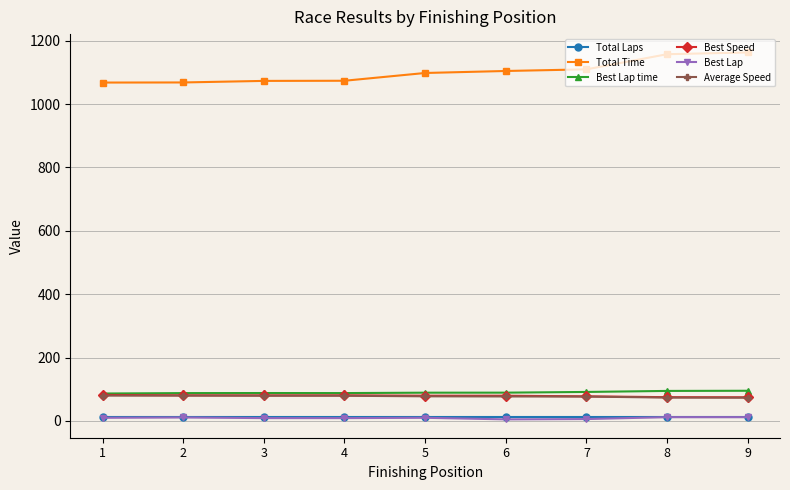

What is the sum of the Best Speed values at 5 and 3?

160.5